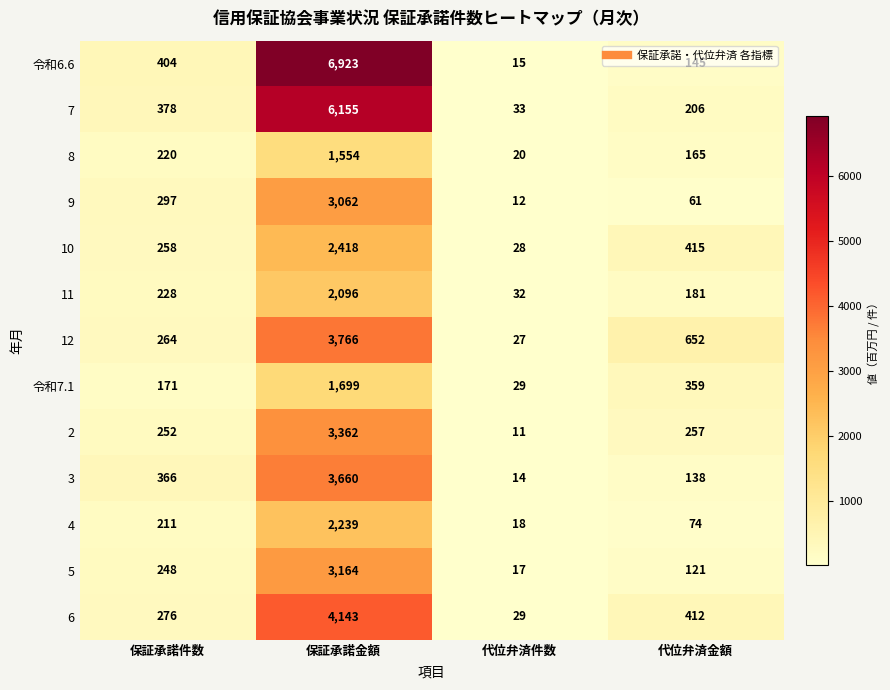

List the labels in order of 4 value, smallest first.

代位弁済件数, 代位弁済金額, 保証承諾件数, 保証承諾金額